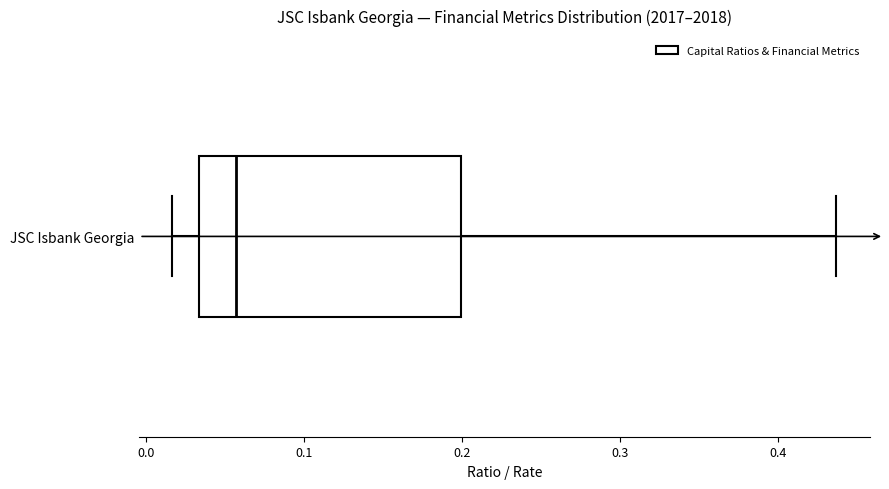

Transcribe this box plot: give where the median line is, the range the box spans, and where the two whiskers end, as read against the x-axis. The values are not printed on the chart, so give them approximately, as read against the axis.

median 0.06, box 0.03 to 0.20, whiskers 0.02 to 0.44